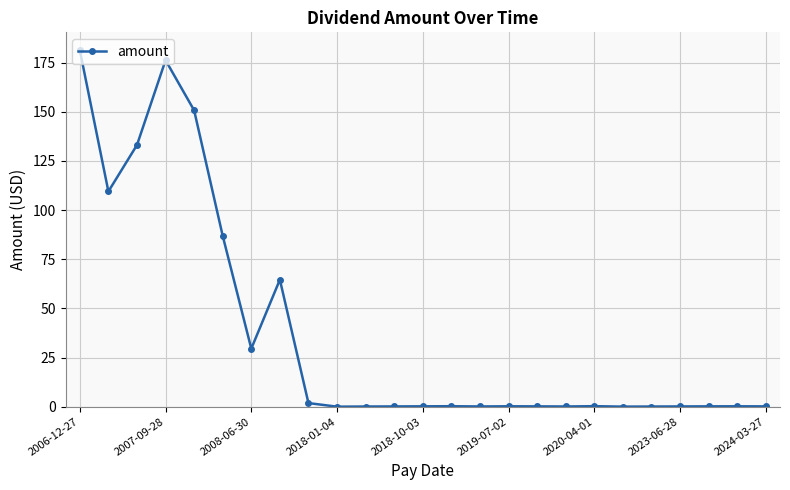

What is the difference between the maximum and minimum values?

181.3